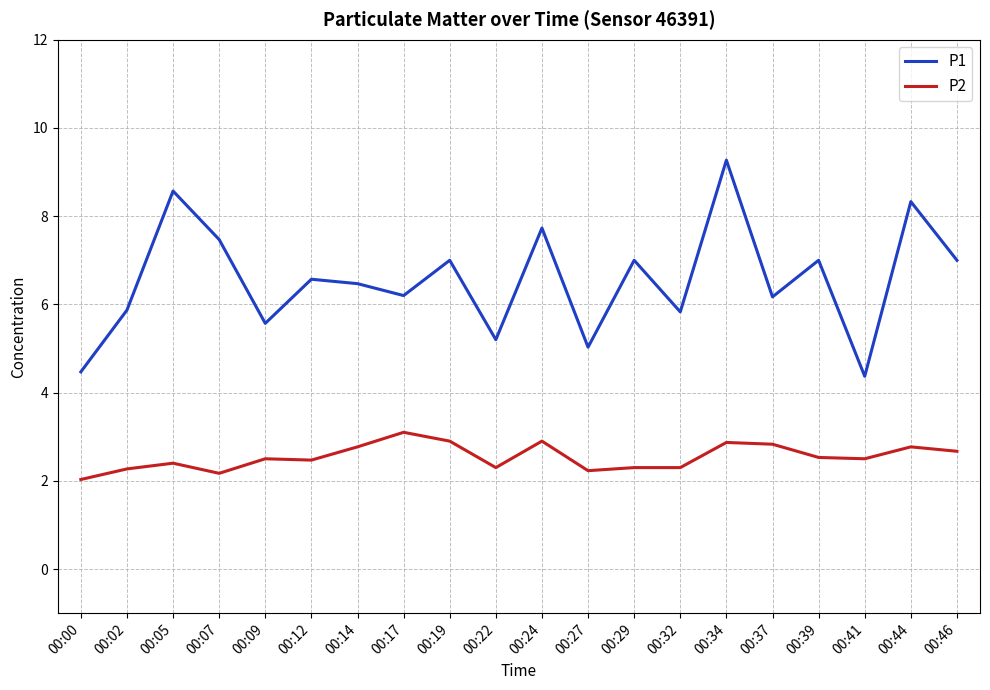

What is the total value across all series at 00:02?

8.1